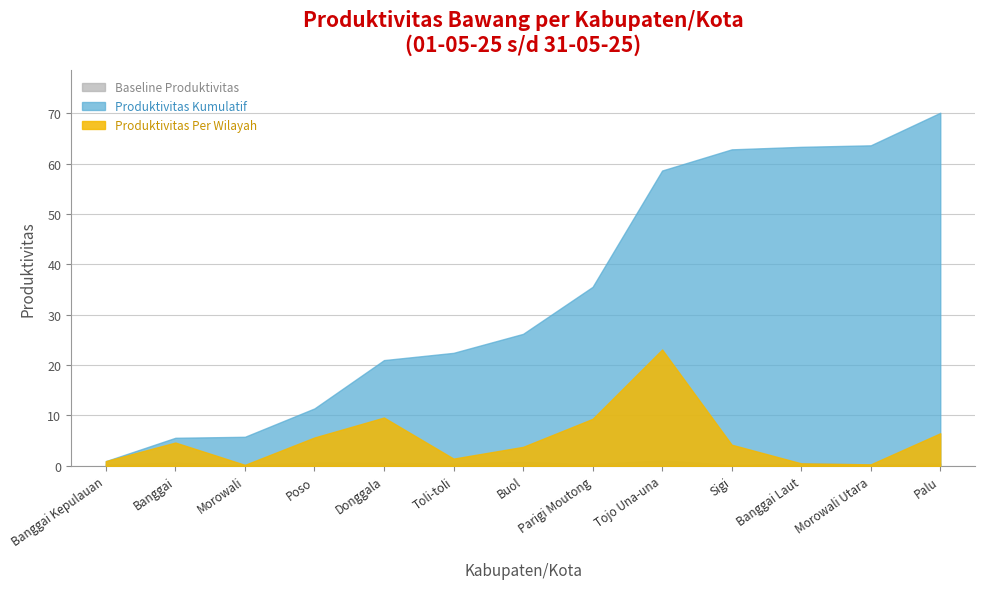

What is the label of the 2nd point from the right?

Morowali Utara